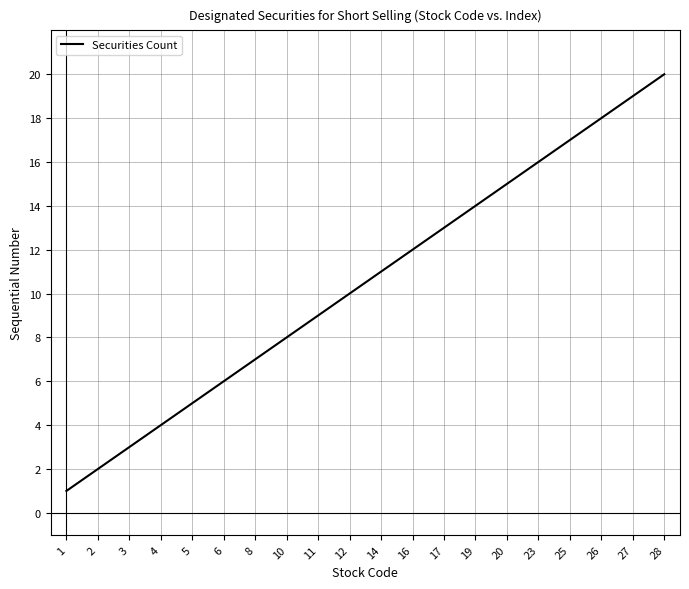

List the labels in order of value, smallest first.

1, 2, 3, 4, 5, 6, 8, 10, 11, 12, 14, 16, 17, 19, 20, 23, 25, 26, 27, 28